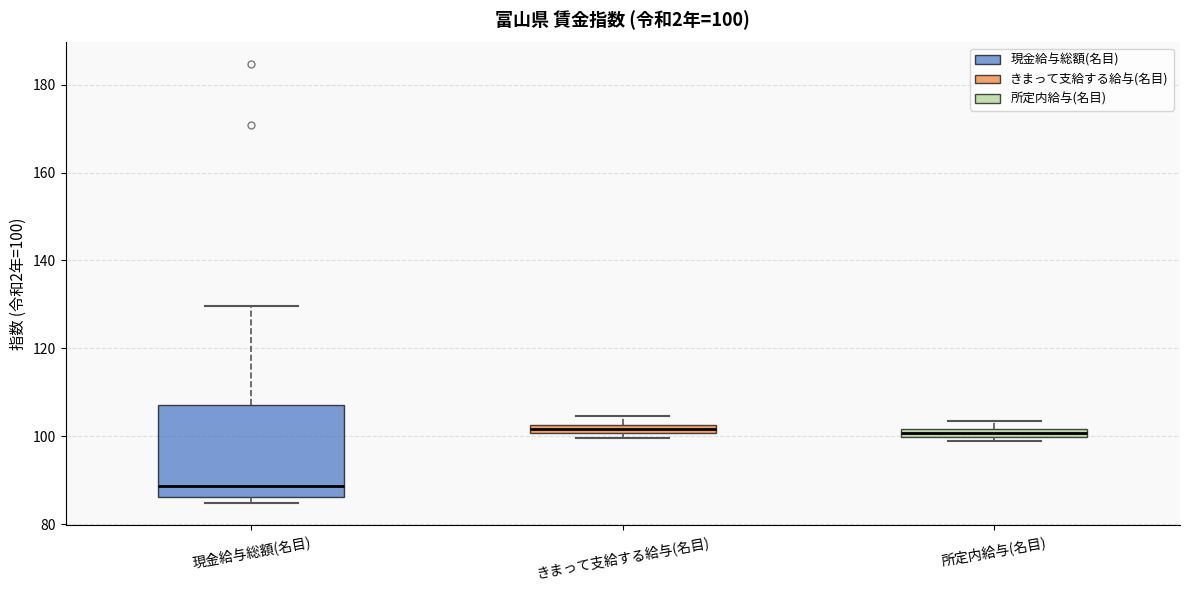

Which box's median line is the lowest?

現金給与総額(名目)